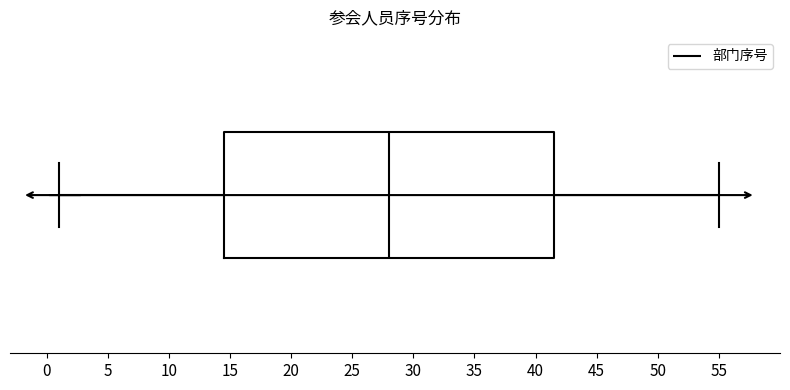

Transcribe this box plot: give where the median line is, the range the box spans, and where the two whiskers end, as read against the x-axis. The values are not printed on the chart, so give them approximately, as read against the axis.

median 28.0, box 14.5 to 41.5, whiskers 1.0 to 55.0